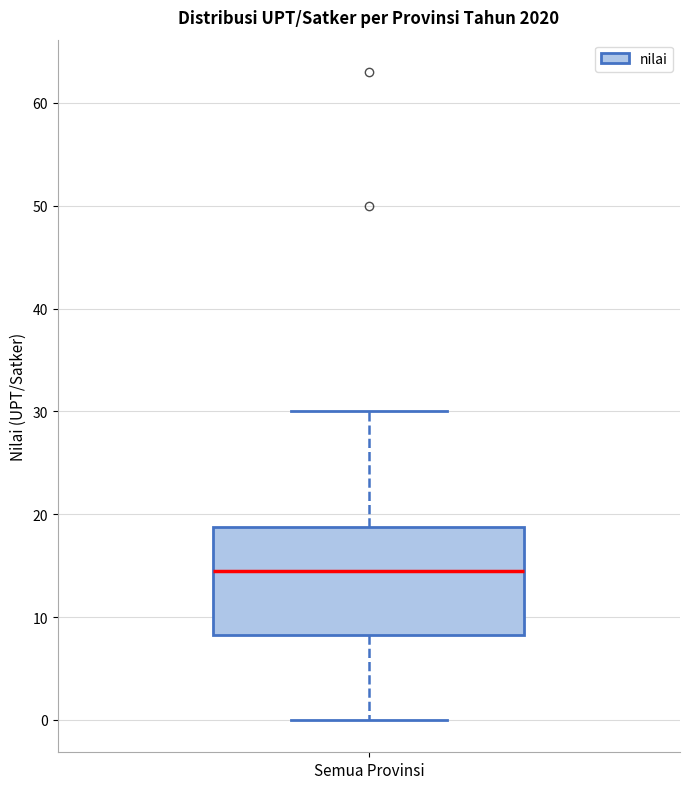

Transcribe this box plot: give where the median line is, the range the box spans, and where the two whiskers end, as read against the y-axis. The values are not printed on the chart, so give them approximately, as read against the axis.

median 15, box 8 to 19, whiskers 0 to 30